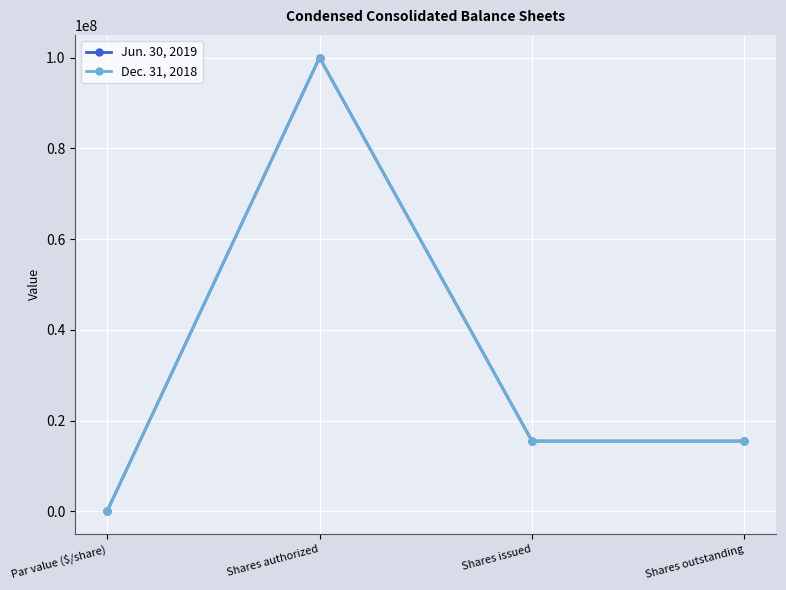

What is the label of the 2nd point from the right?

Shares issued